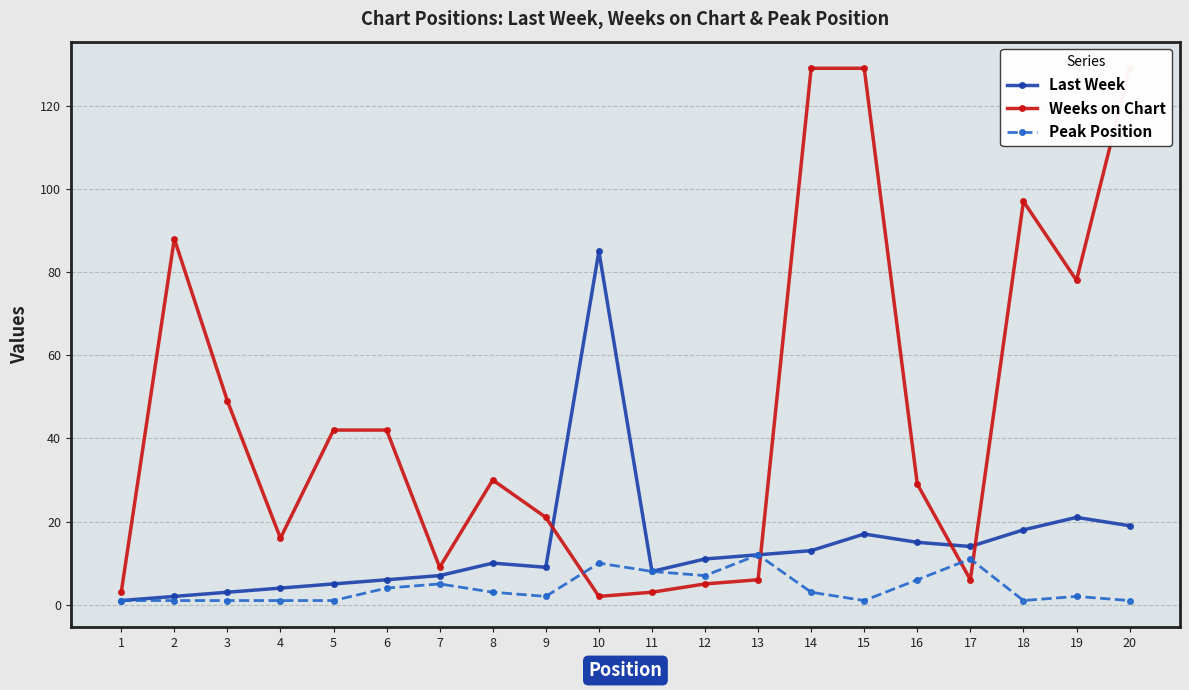

Between 14 and 12, which is larger?

14